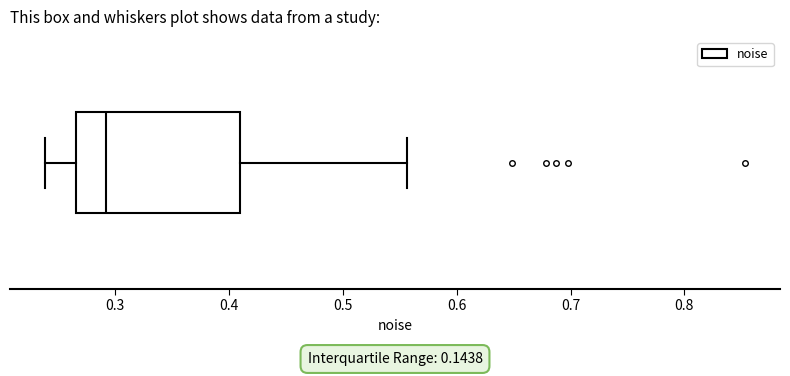

Read this box plot against the x-axis: the position of the median line, the range covered by the box, and the ends of both whiskers. The values are not printed on the chart, so give them approximately, as read against the axis.

median 0.29, box 0.27 to 0.41, whiskers 0.24 to 0.56